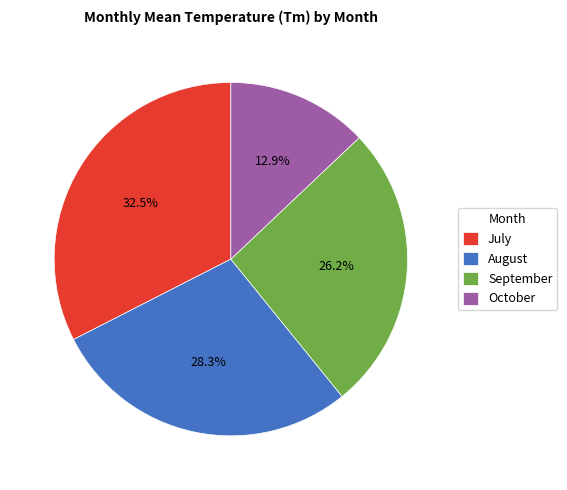

What is the largest slice in the pie chart?

July